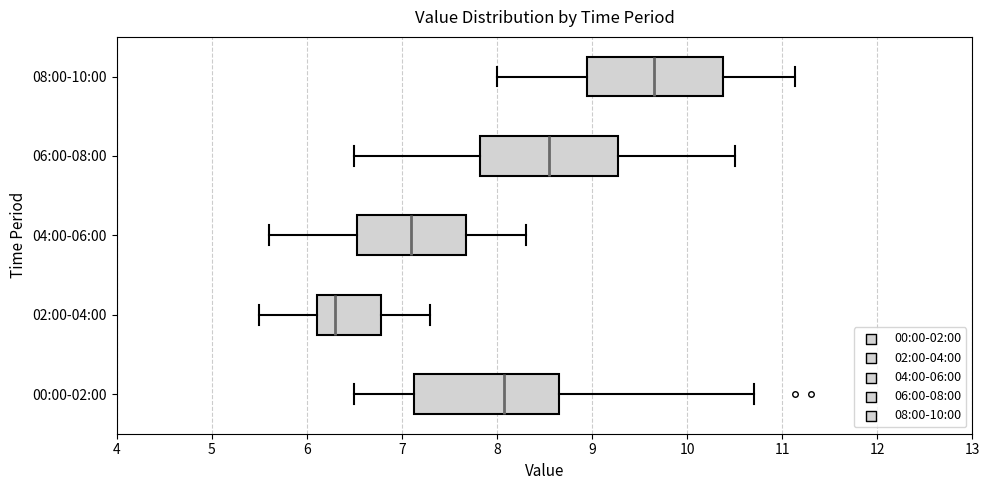

Where does the right whisker of the box for 02:00-04:00 end on the x-axis? The values are not printed on the chart, so give them approximately, as read against the axis.

7.3